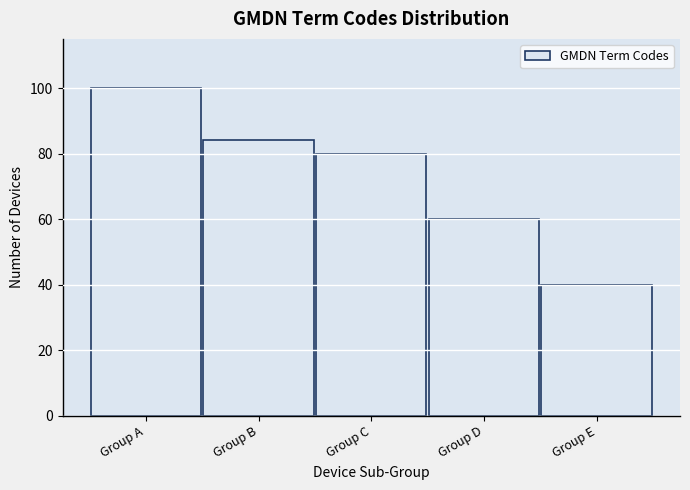

Reading right to left, extract all data points from this chart.

Group E=40	Group D=60	Group C=80	Group B=84	Group A=100